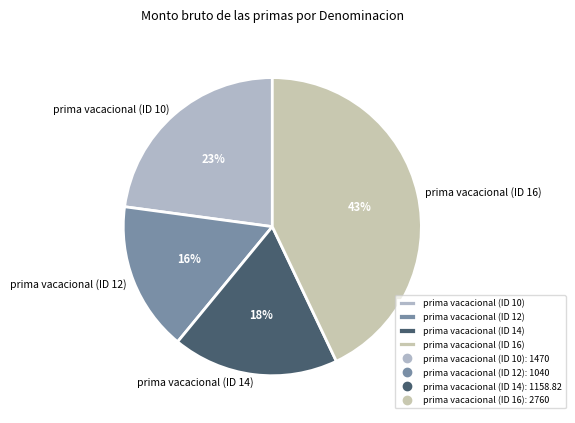

Count the number of slices in the pie.

4